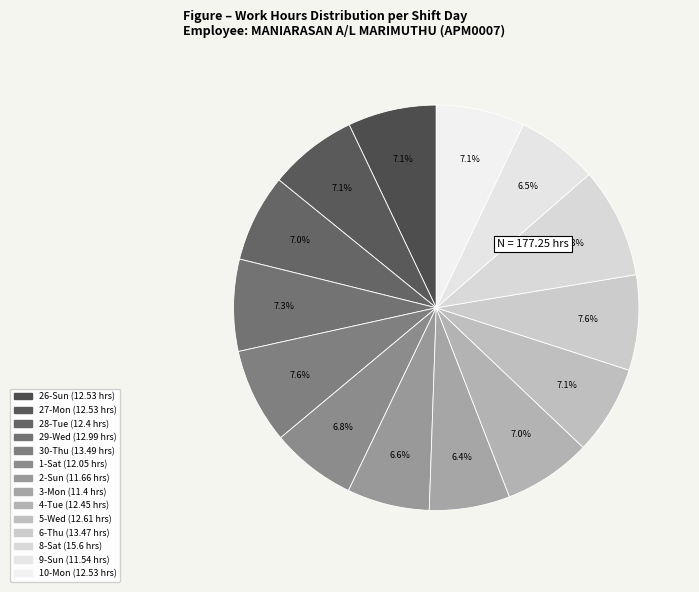

How many segments does this pie chart have?

14